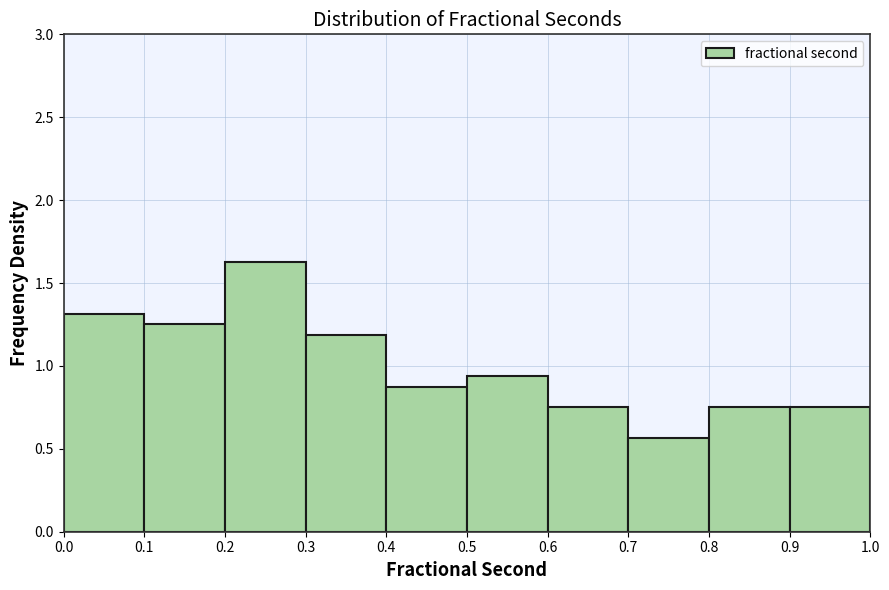

What is the height of the bar covering 0.5 to 0.6 on the x-axis? The values are not printed on the chart, so give them approximately, as read against the axis.

0.95